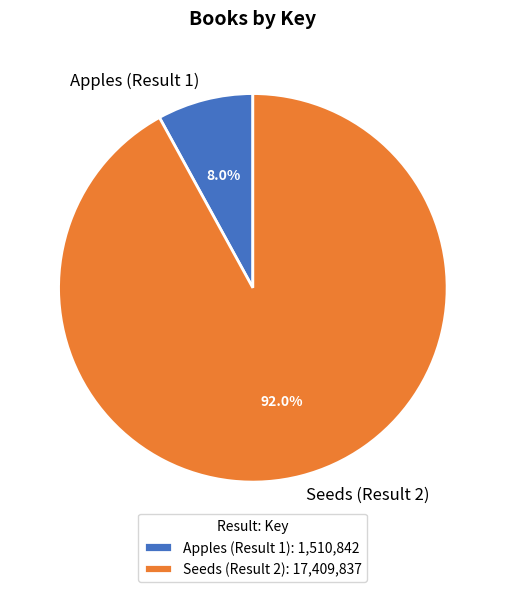

Which slice is the largest?

Seeds (Result 2)